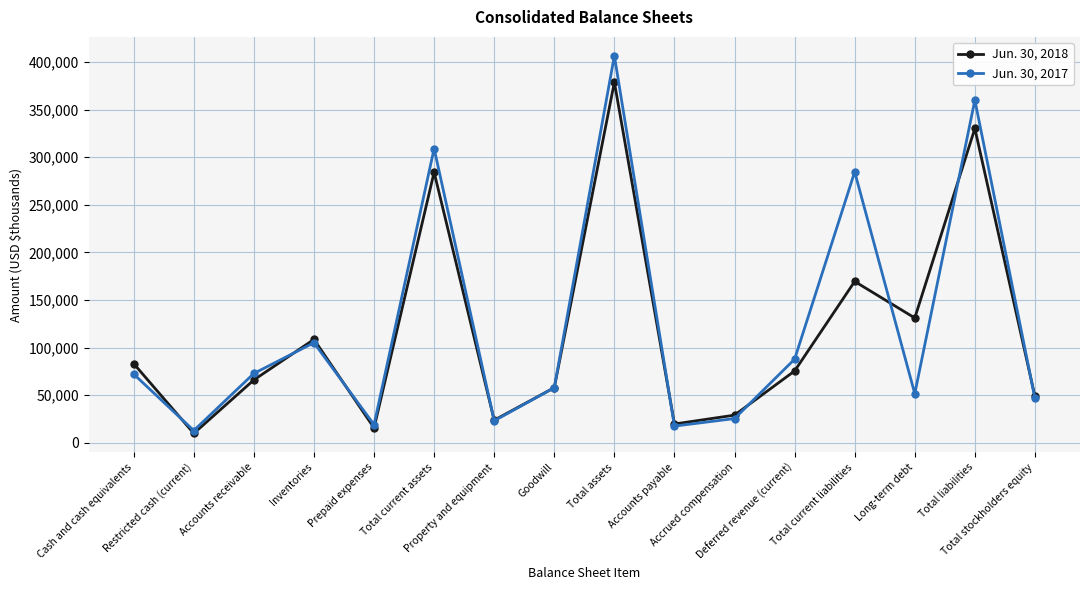

The Jun. 30, 2018 series shows 167101 at Inventories. True or false?

False